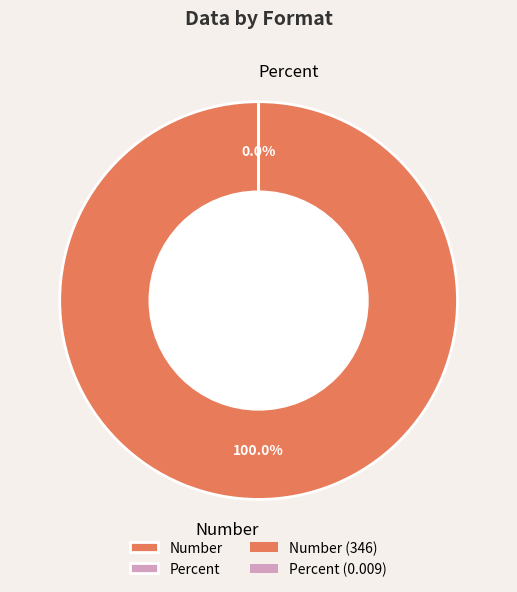

Which slice is the smallest?

Percent